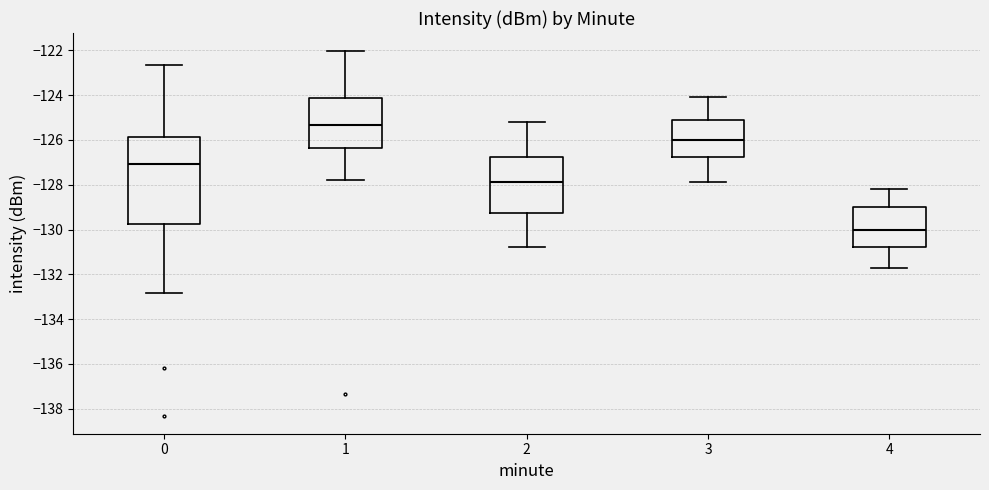

Reading left to right, read every box against the y-axis: the position of its median line, the range the box covers, and the ends of its whiskers. The values are not printed on the chart, so give them approximately, as read against the axis.

0: median -127.0, box -129.8 to -125.8, whiskers -132.8 to -122.6
1: median -125.4, box -126.4 to -124.2, whiskers -127.8 to -122.0
2: median -127.8, box -129.2 to -126.8, whiskers -130.8 to -125.2
3: median -126.0, box -126.8 to -125.2, whiskers -127.8 to -124.0
4: median -130.0, box -130.8 to -129.0, whiskers -131.6 to -128.2